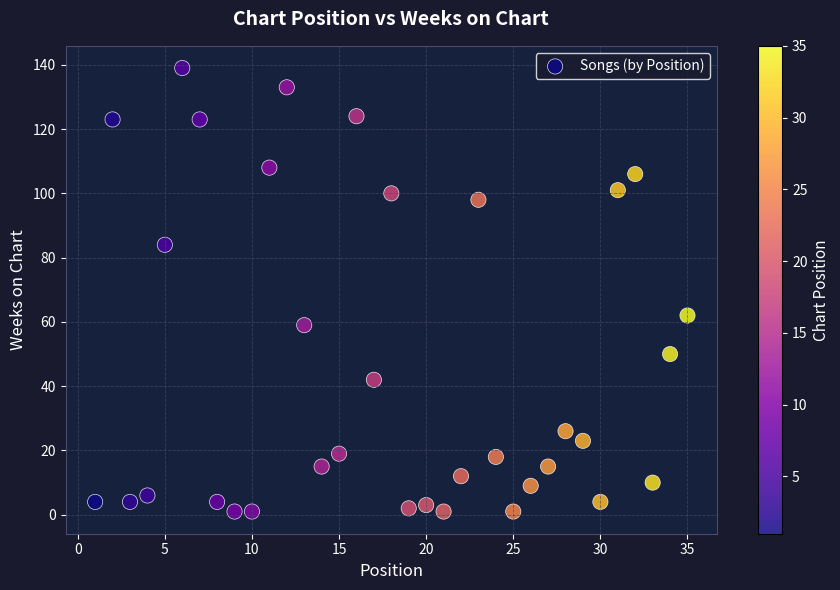

What is the range of Y values (max minus min)?

138